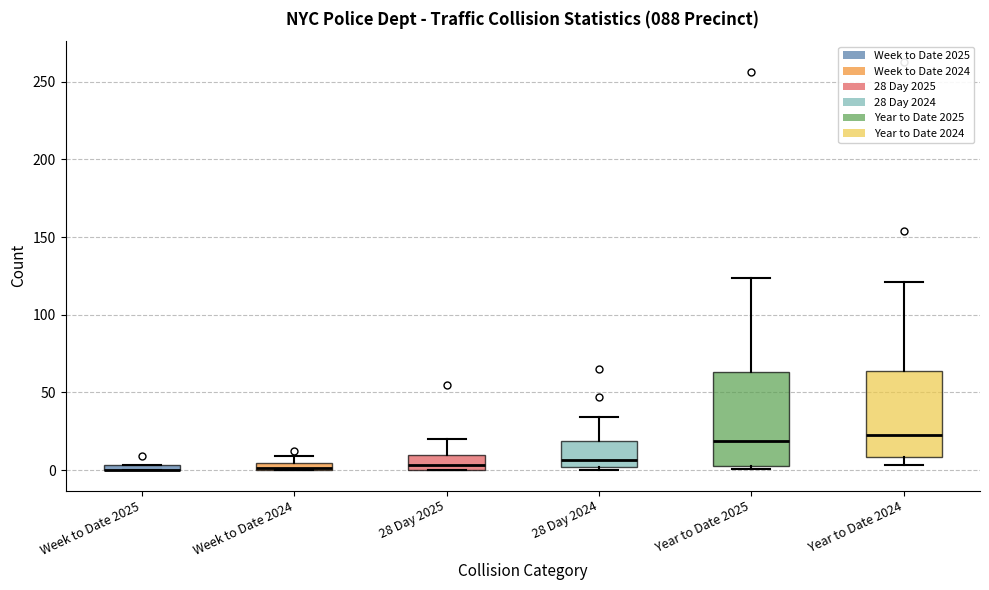

Where does the median line of the box for Year to Date 2025 sit on the y-axis? The values are not printed on the chart, so give them approximately, as read against the axis.

20